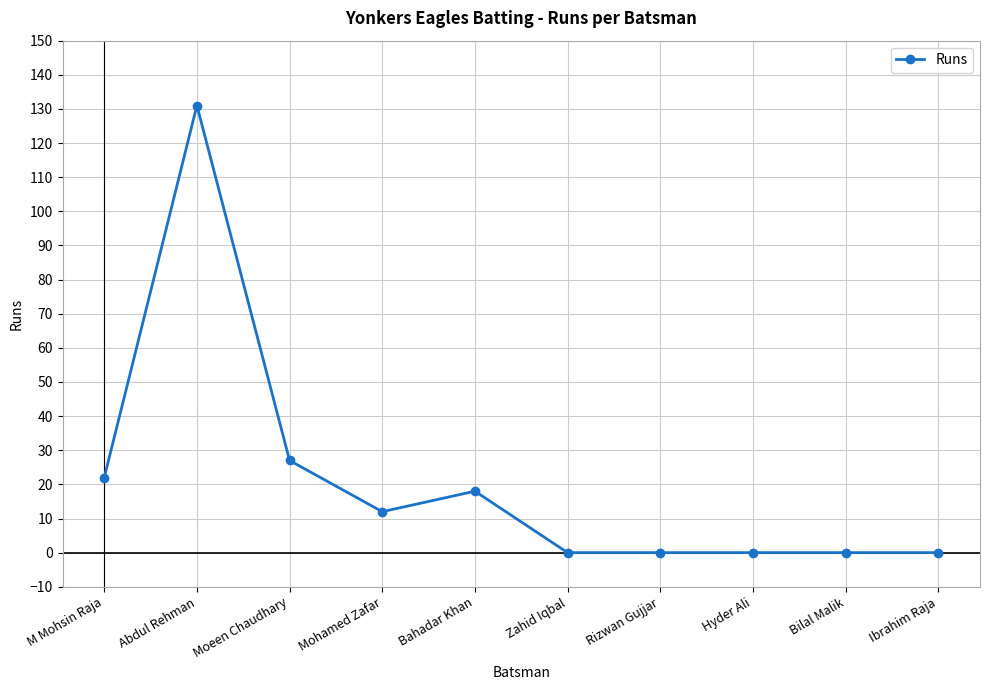

At which category does the chart reach its peak across all series?

Abdul Rehman